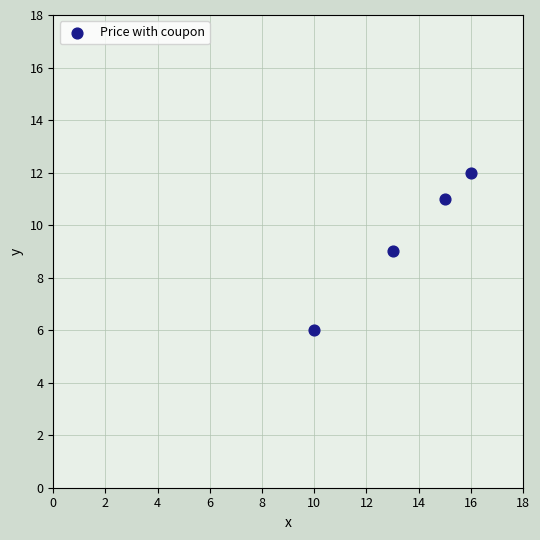

What is the average Y value?

10